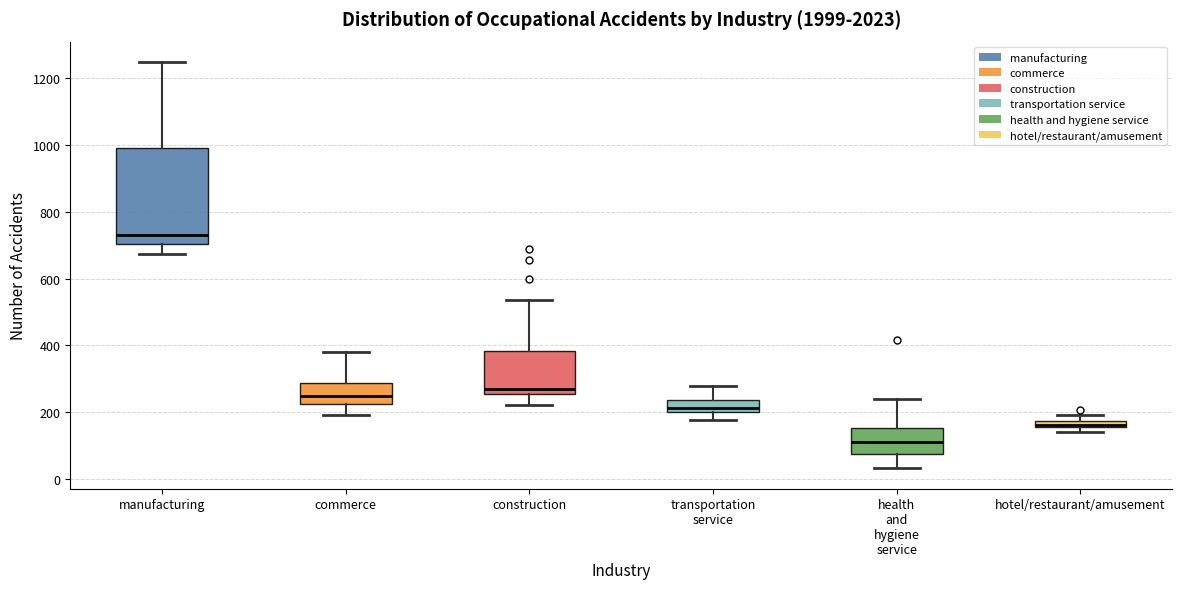

Comparing the boxes themselves (not the whiskers), which one is the tallest?

manufacturing